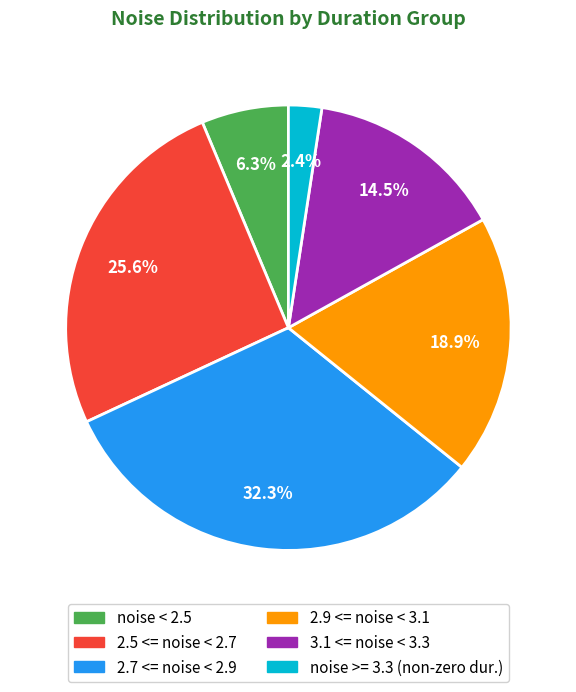

To the nearest percent, what is the difference between the largest and smallest slice percentages?

30%